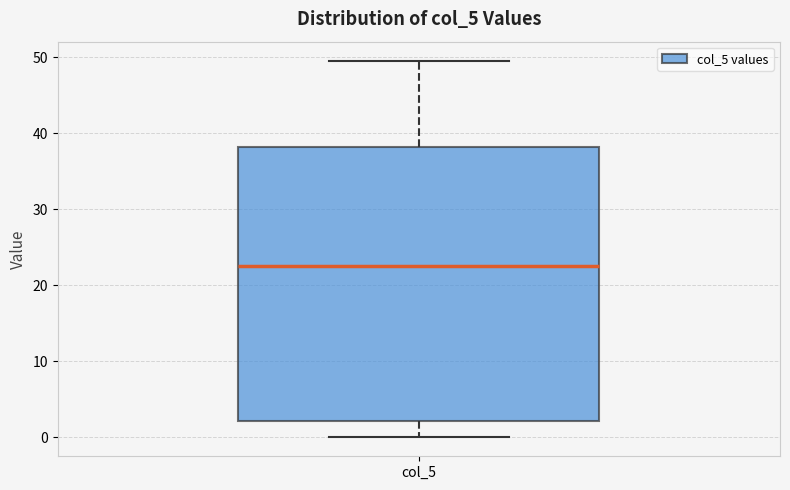

Read this box plot against the y-axis: the position of the median line, the range covered by the box, and the ends of both whiskers. The values are not printed on the chart, so give them approximately, as read against the axis.

median 23, box 2 to 38, whiskers 0 to 50